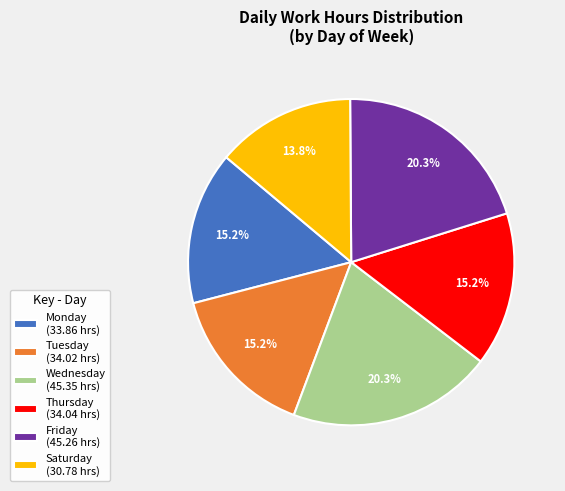

Approximately how many times larger is the value at Friday (45.26 hrs) compared to Thursday (34.04 hrs)?

1.3